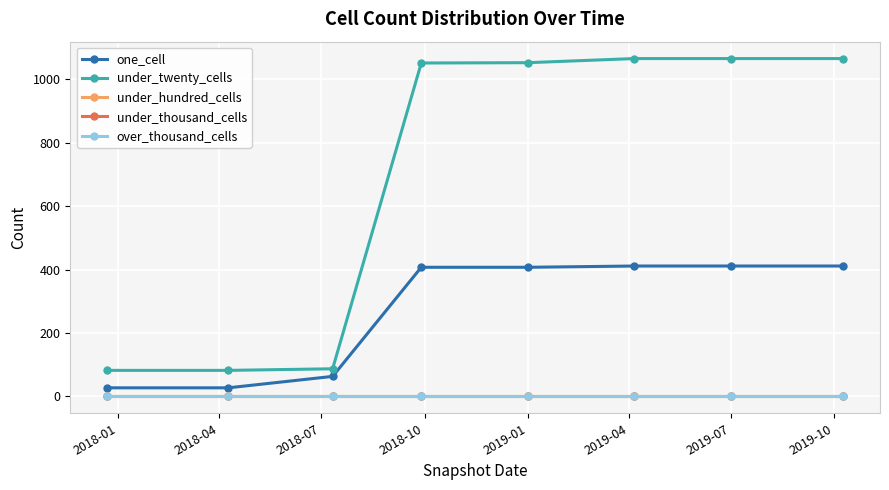

Is this an area chart (filled region under the line)?

No